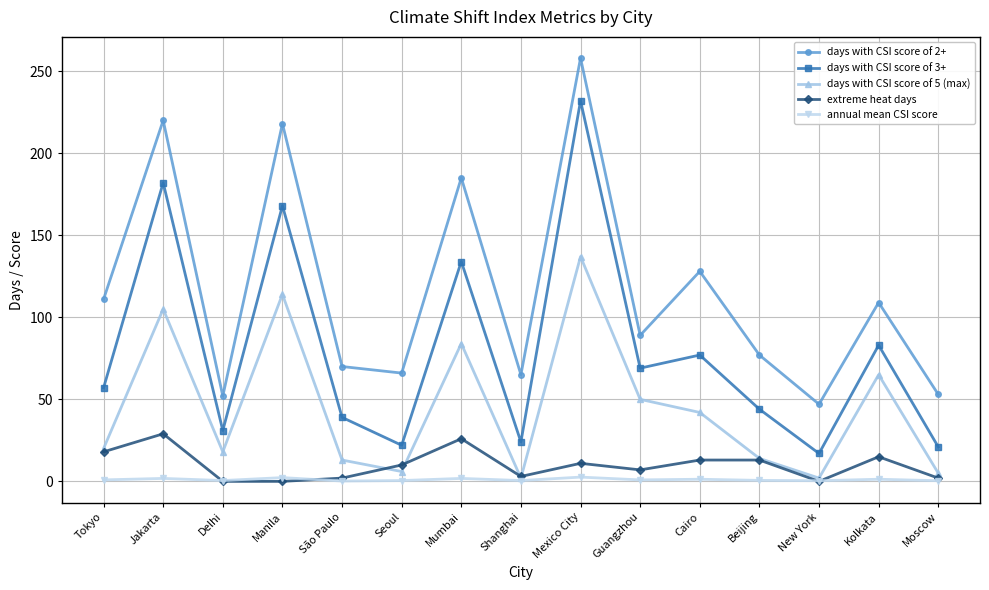

Is the value of extreme heat days at Cairo greater than the value of days with CSI score of 5 (max) at Guangzhou?

No